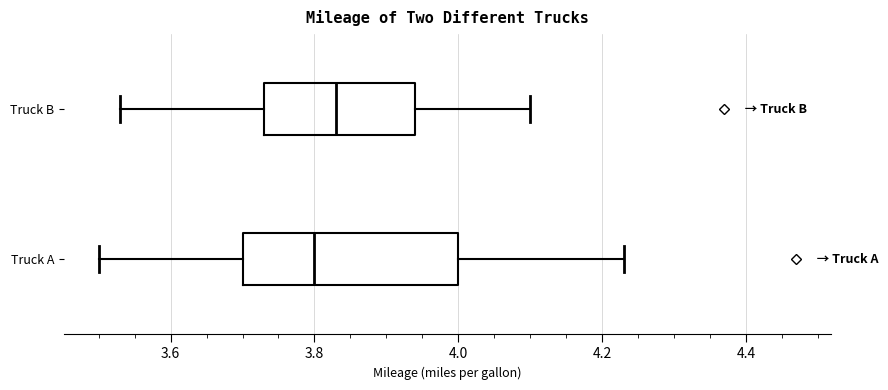

Where does the left whisker of the box for Truck B end on the x-axis? The values are not printed on the chart, so give them approximately, as read against the axis.

3.54